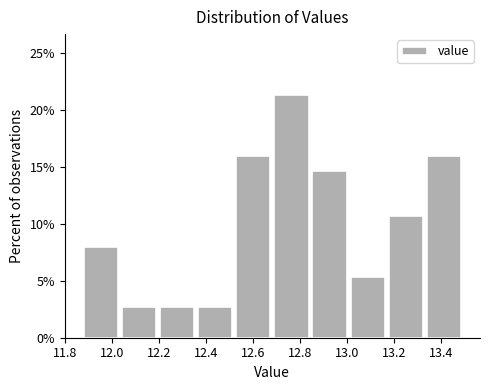

Reading left to right, list every bar in this chart as the range it spans on the x-axis followed by its height. Neither the bar edges nor the heights are printed on the chart, so give them approximately, as read against the axes.

11.880 to 12.042: 8.0
12.042 to 12.204: 2.5
12.204 to 12.366: 2.5
12.366 to 12.528: 2.5
12.528 to 12.690: 16.0
12.690 to 12.852: 21.5
12.852 to 13.014: 14.5
13.014 to 13.176: 5.5
13.176 to 13.338: 10.5
13.338 to 13.500: 16.0